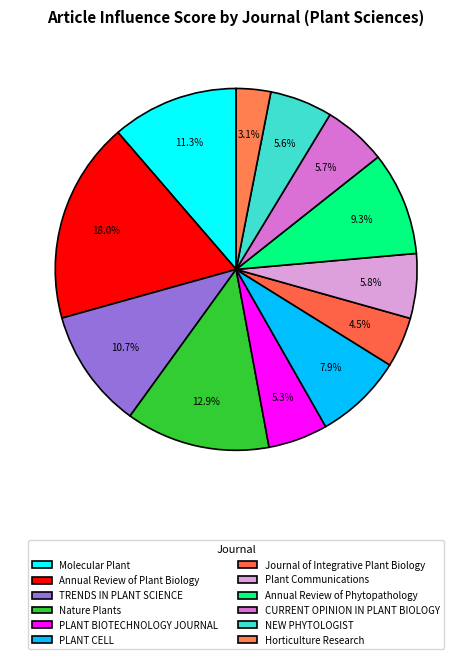

To the nearest percent, what percentage of the pie is Annual Review of Phytopathology?

9%